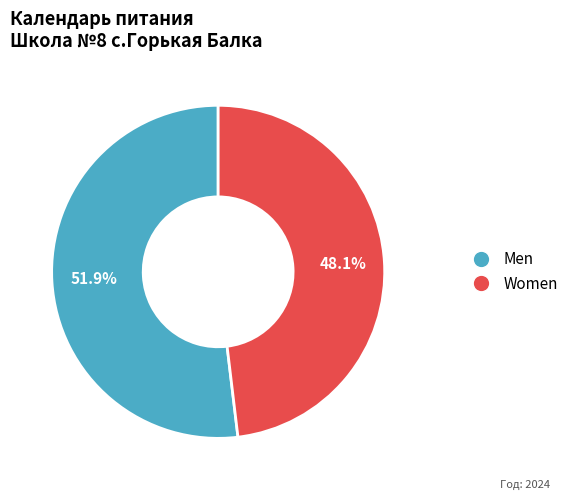

Is there a majority slice in this chart?

Yes